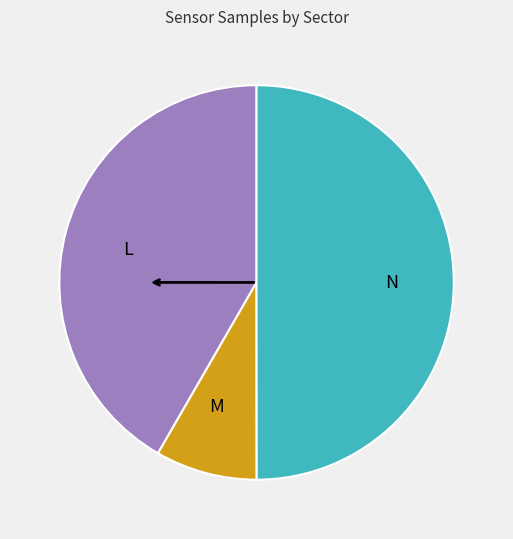

Rank the categories by value from highest to lowest.

N, L, M